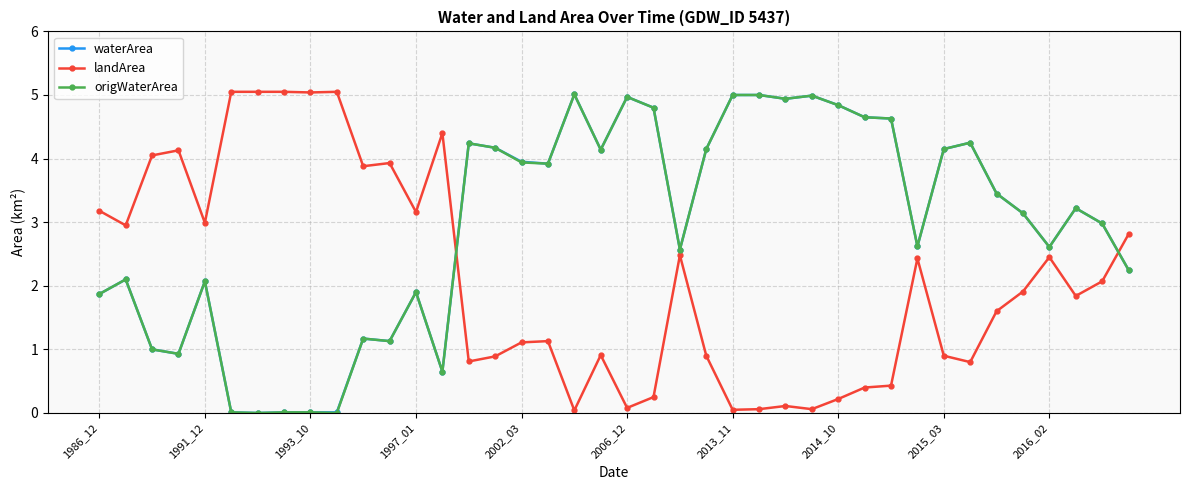

True or false: origWaterArea has more than 0 points higher than both neighbors.

True